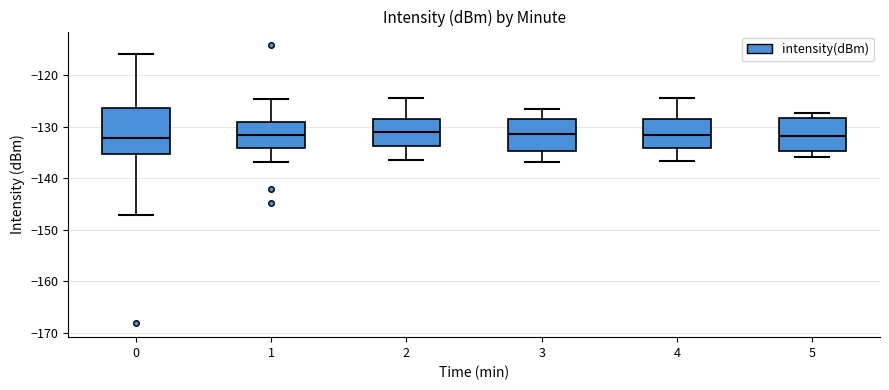

Reading left to right, read every box against the y-axis: the position of its median line, the range the box covers, and the ends of its whiskers. The values are not printed on the chart, so give them approximately, as read against the axis.

0: median -132, box -135 to -126, whiskers -147 to -116
1: median -132, box -134 to -129, whiskers -137 to -125
2: median -131, box -134 to -128, whiskers -136 to -124
3: median -131, box -135 to -128, whiskers -137 to -126
4: median -131, box -134 to -128, whiskers -137 to -124
5: median -132, box -135 to -128, whiskers -136 to -127